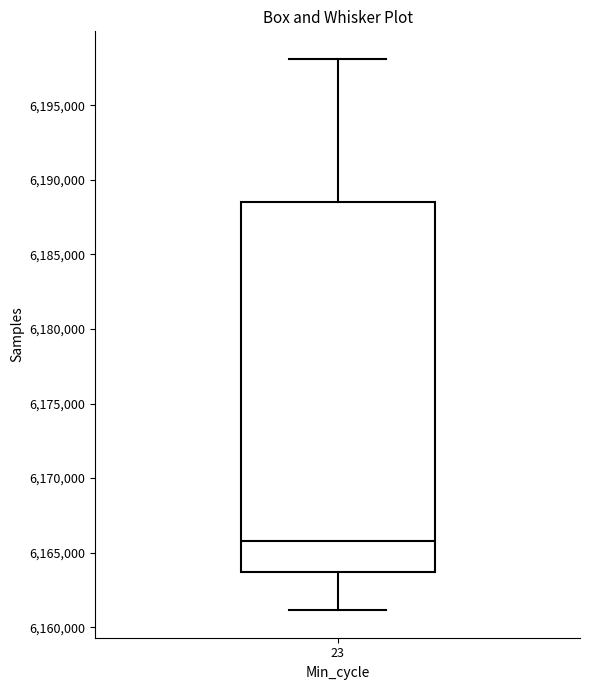

Transcribe this box plot: give where the median line is, the range the box spans, and where the two whiskers end, as read against the y-axis. The values are not printed on the chart, so give them approximately, as read against the axis.

median 6166000, box 6163500 to 6188500, whiskers 6161000 to 6198000